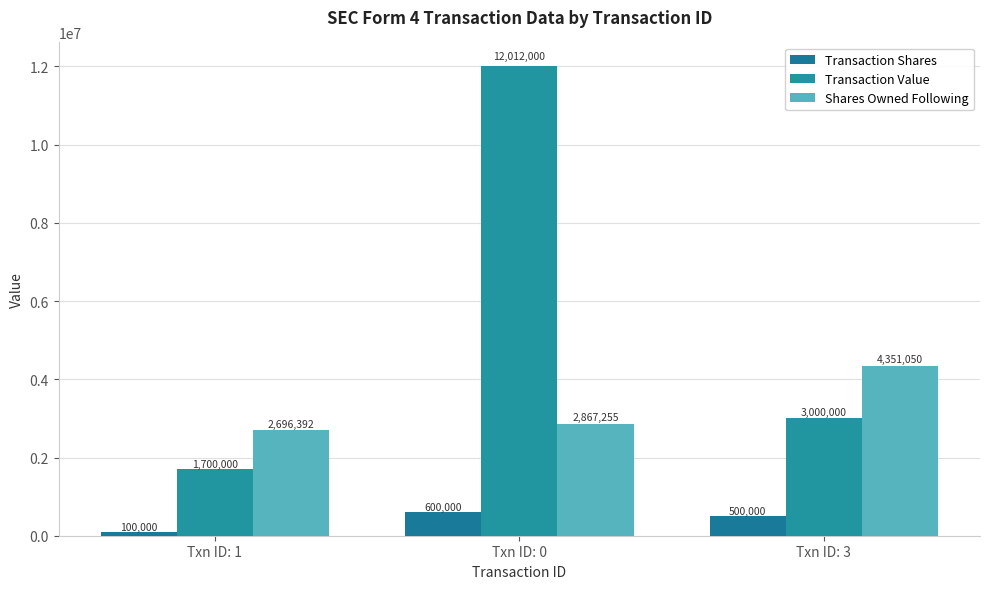

Which label corresponds to the smallest value in the chart?

Txn ID: 1